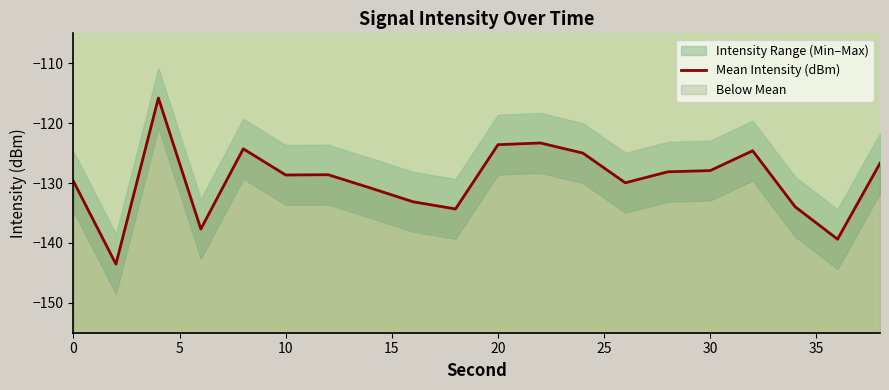

True or false: the data has more than 2 interior local peaks.

True